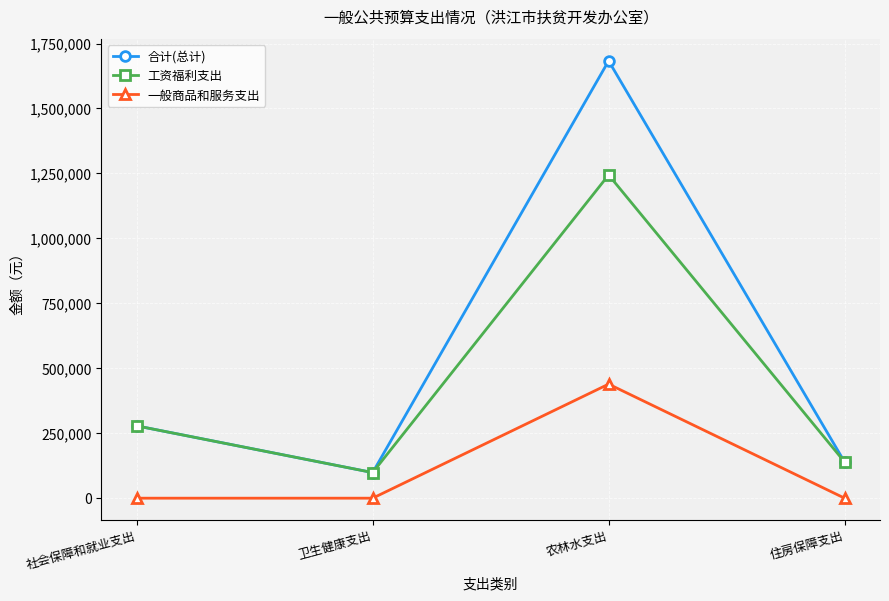

True or false: 工资福利支出 has more than 2 points higher than both neighbors.

False